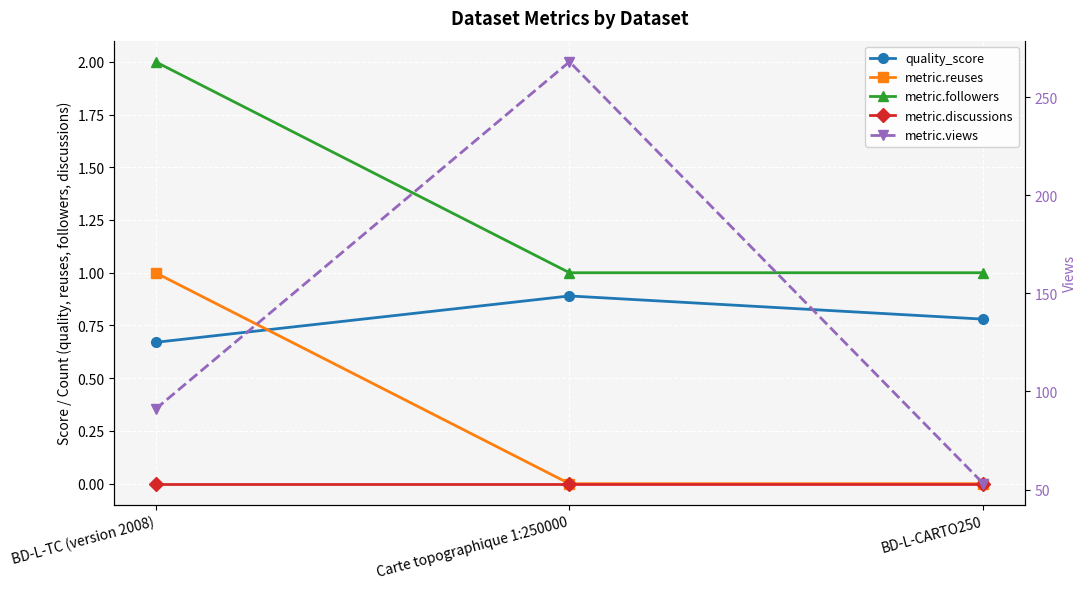

How many positive values does the metric.reuses series have?

1